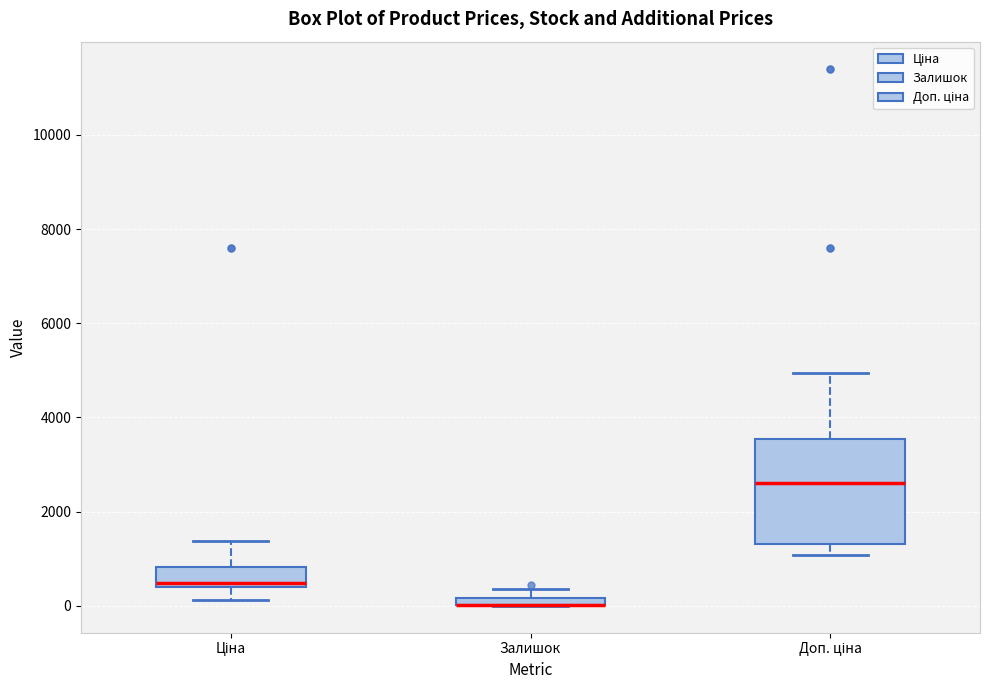

Comparing the boxes themselves (not the whiskers), which one is the tallest?

Доп. ціна